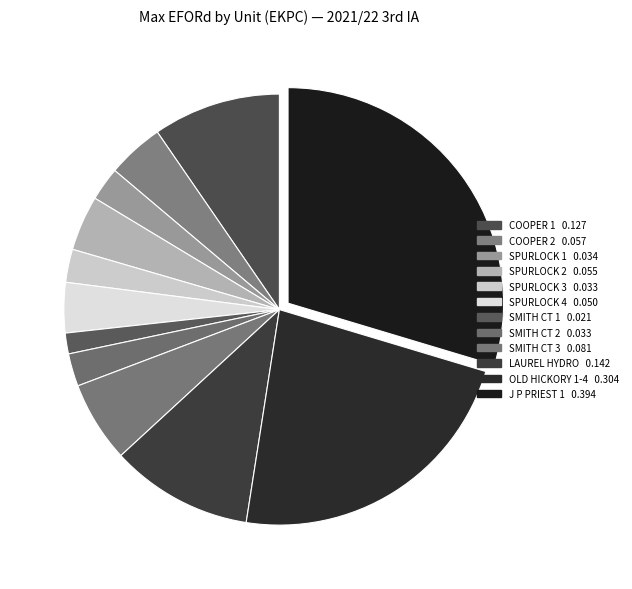

How many slices are in this pie chart?

12